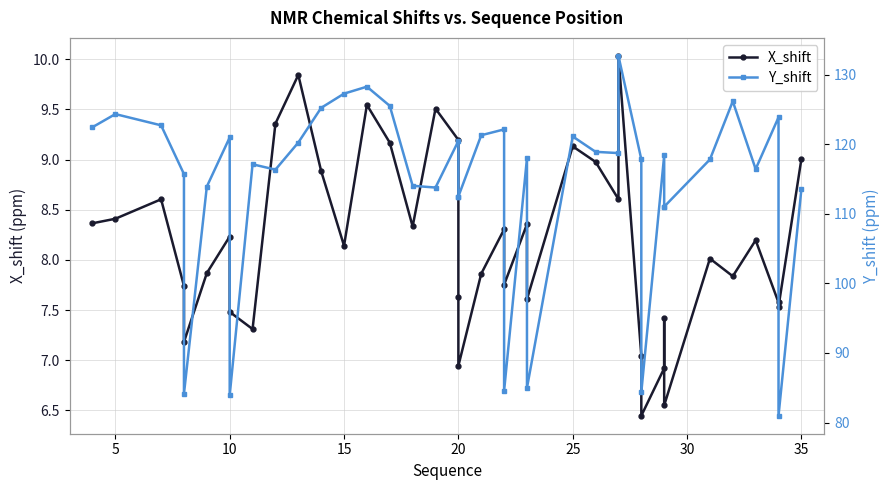

How many interior local peaks does the Y_shift series have?

12